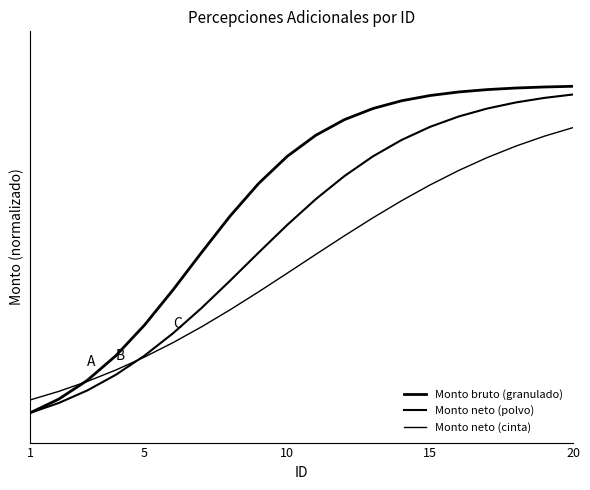

Reading left to right, transcribe all the data shown in this chart.

Monto bruto (granulado): 0.1	0.1	0.2	0.2	0.3	0.4	0.5	0.6	0.7	0.8	0.9	0.9	0.9	1.0	1.0	1.0	1.0	1.0	1.0	1.0
Monto neto (polvo): 0.1	0.1	0.1	0.2	0.2	0.3	0.4	0.5	0.5	0.6	0.7	0.7	0.8	0.8	0.9	0.9	0.9	1.0	1.0	1.0
Monto neto (cinta): 0.1	0.1	0.2	0.2	0.2	0.3	0.3	0.4	0.4	0.5	0.5	0.6	0.6	0.7	0.7	0.8	0.8	0.8	0.9	0.9